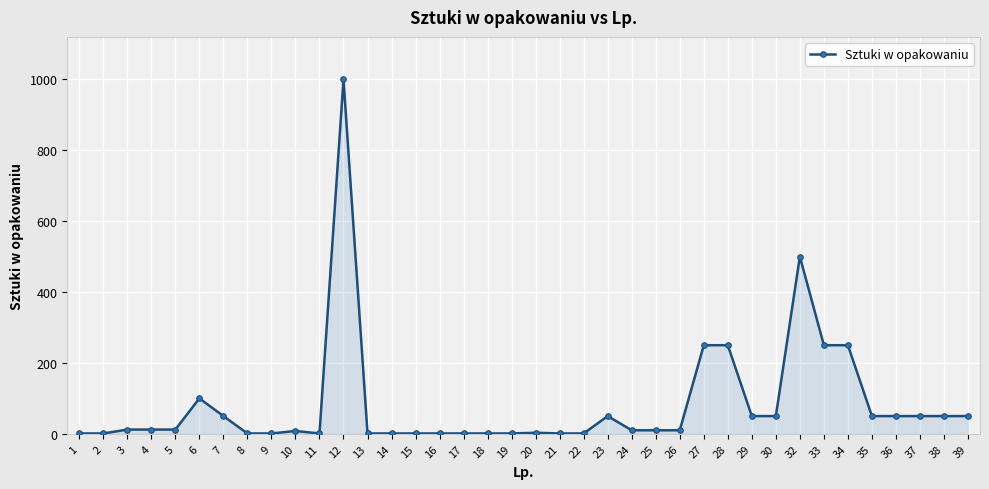

True or false: there are more than 1 points higher than both neighbors.

True